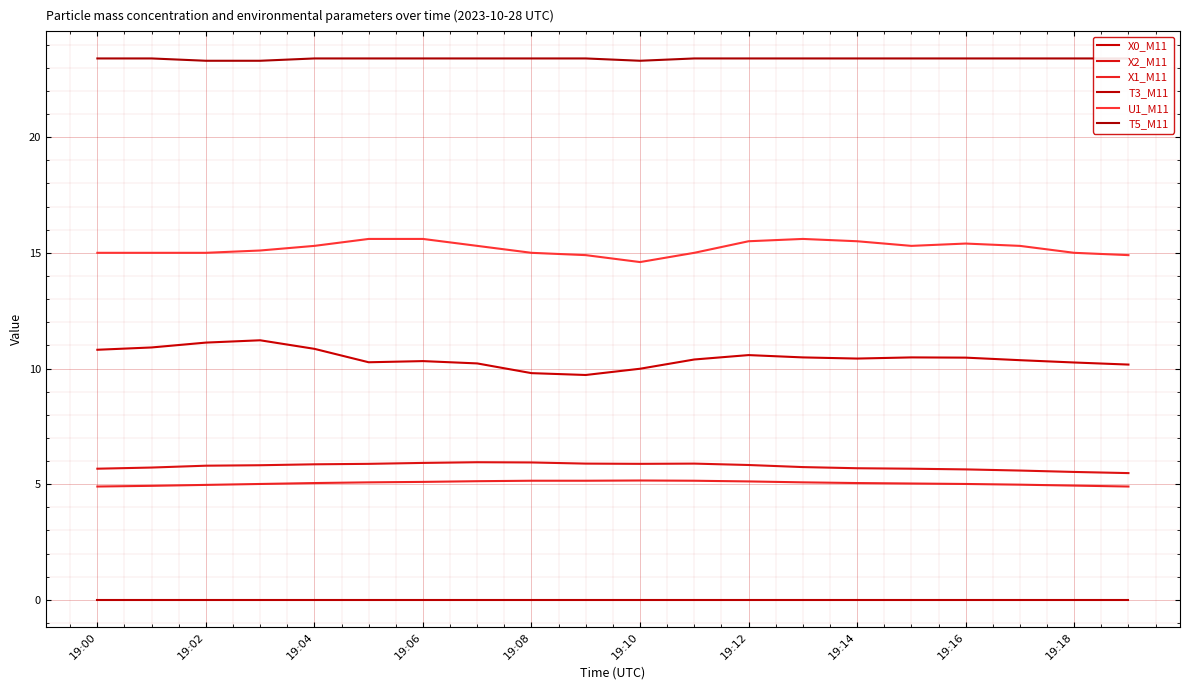

True or false: T3_M11 and U1_M11 cross at least once.

False